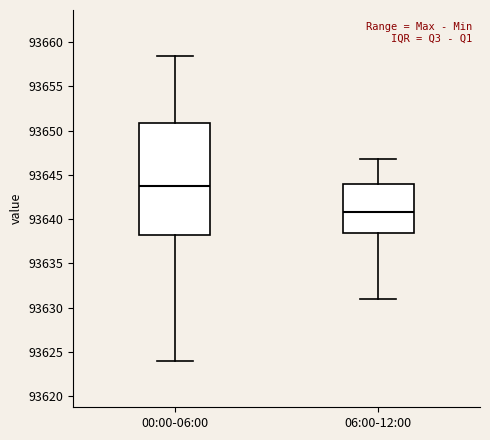

Which box is the tallest, from its lower edge to its upper edge?

00:00-06:00